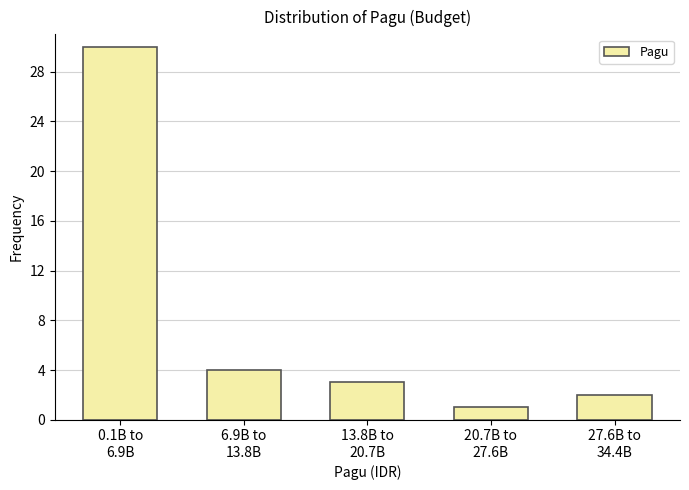

Reading left to right, extract all data points from this chart.

30	4	3	1	2